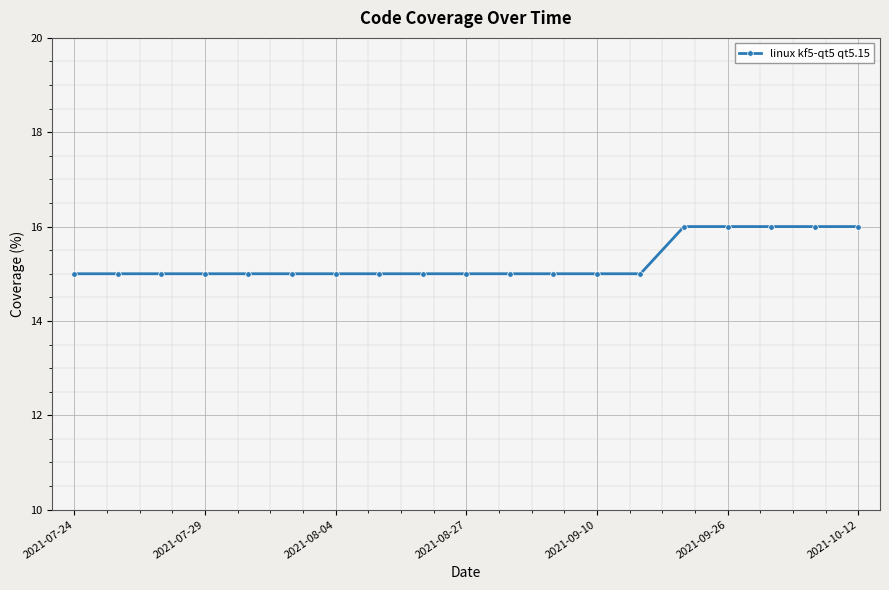

What is the smallest value displayed?

15